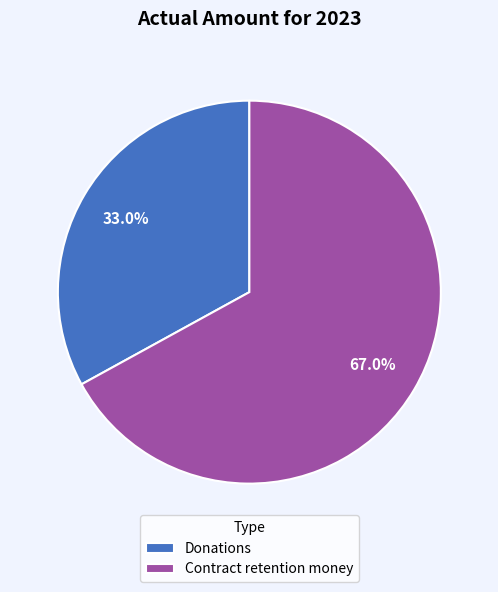

Combined, do Donations and Contract retention money account for over 50%?

Yes